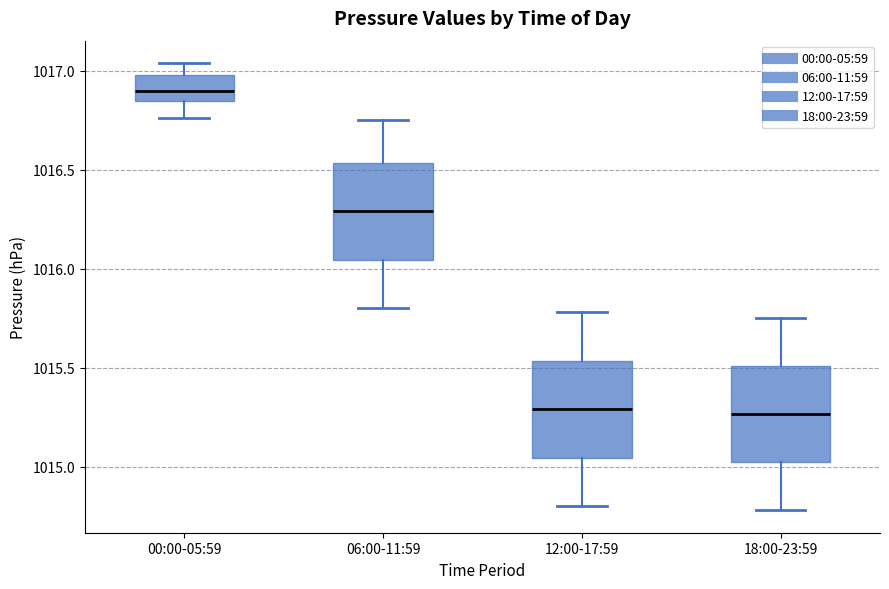

Which box's median line is the highest?

00:00-05:59